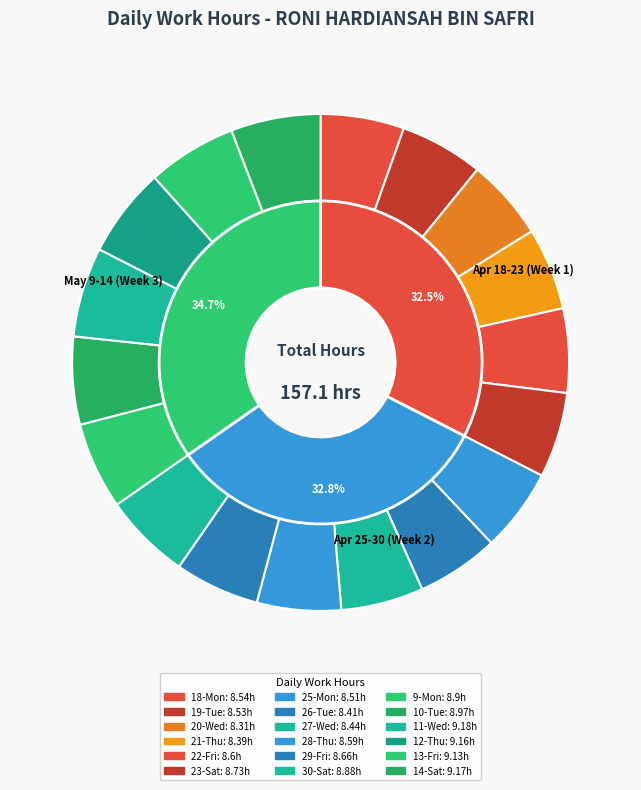

Approximately how many times larger is the value at 29-Fri compared to 20-Wed?

1.0